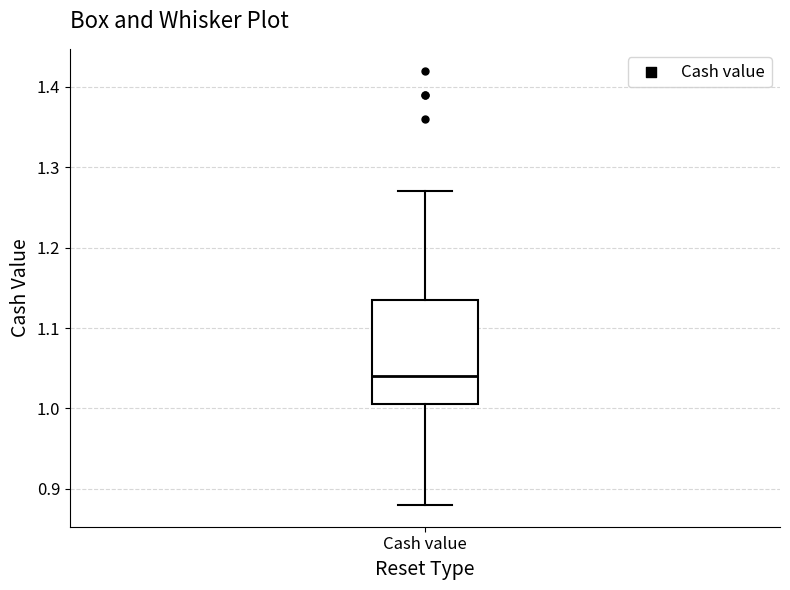

Where does the lower whisker of the box for Cash value end on the y-axis? The values are not printed on the chart, so give them approximately, as read against the axis.

0.88